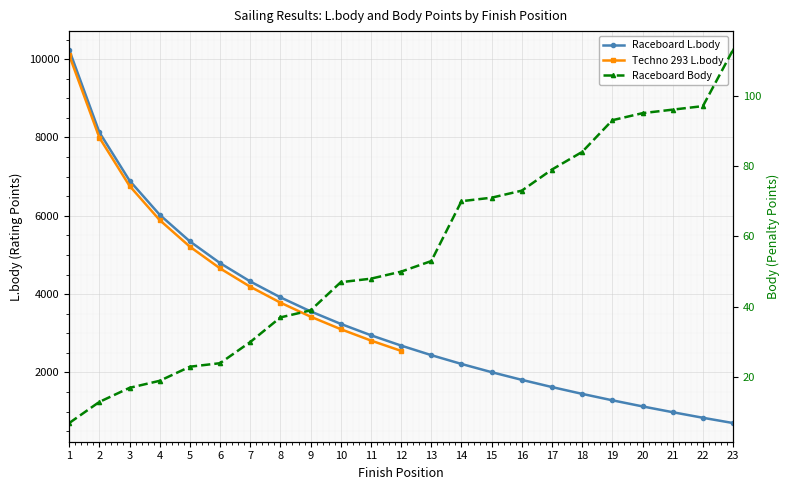

Read the Raceboard L.body value at 4, to the nearest 10.

6020